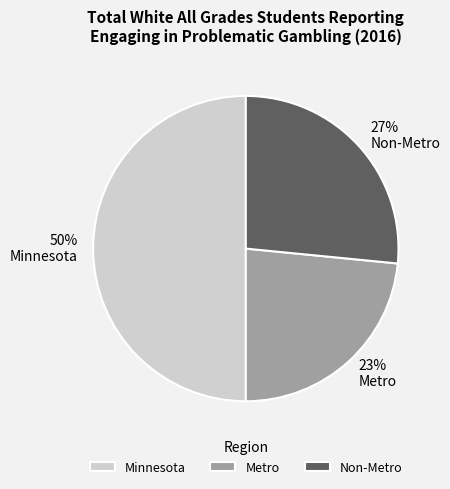

Does Metro represent more than half of the total?

No